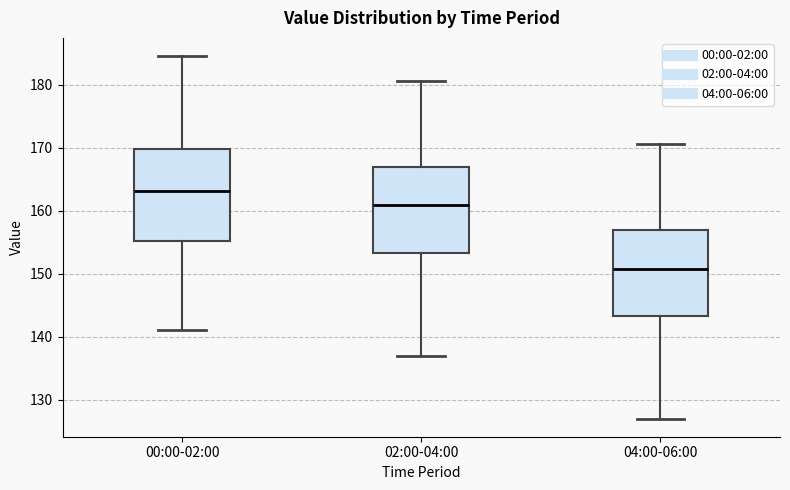

Which box is the tallest, from its lower edge to its upper edge?

00:00-02:00